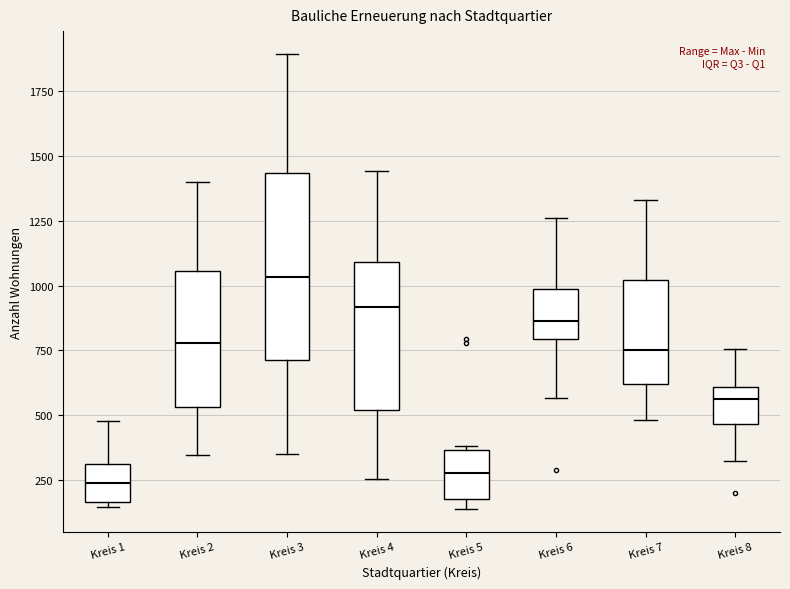

Comparing the boxes themselves (not the whiskers), which one is the tallest?

Kreis 3